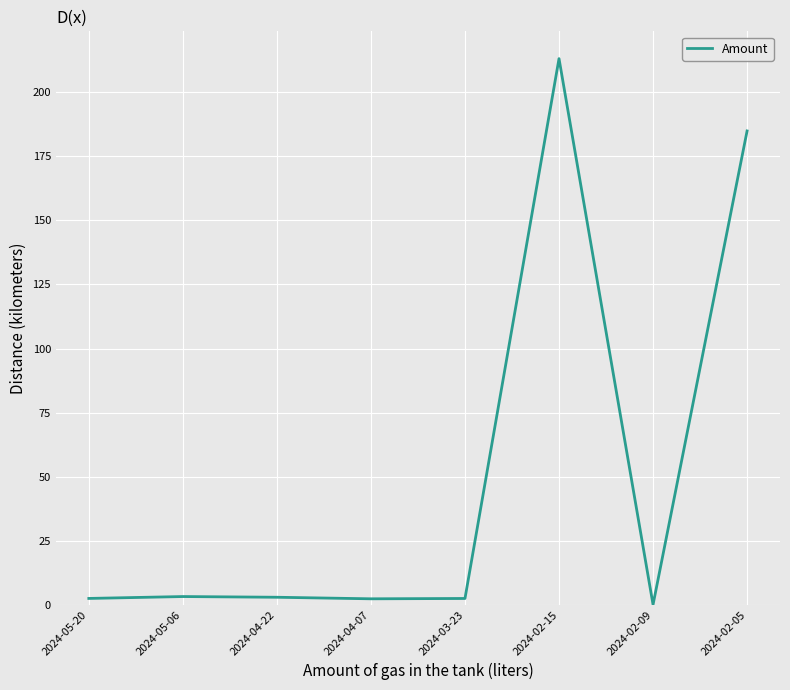

At which label is the value closest to 106?

2024-02-05